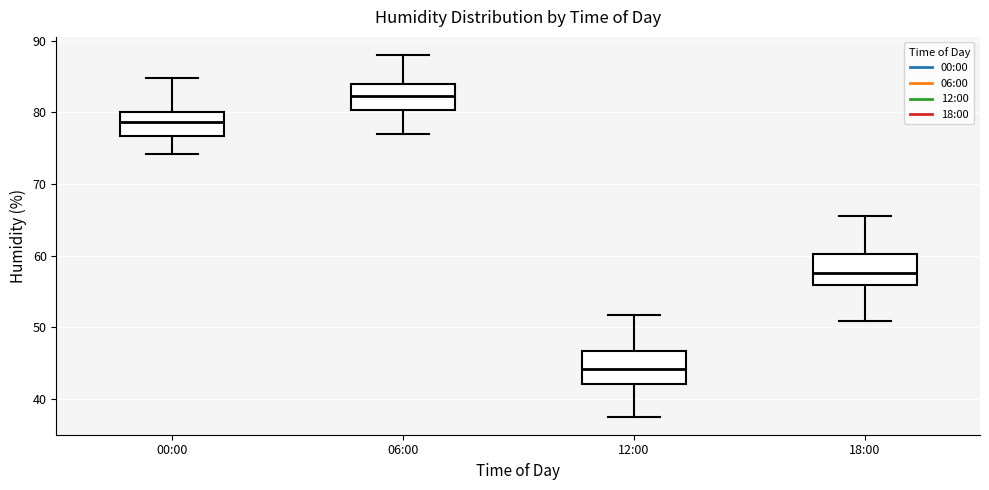

Where does the upper whisker of the box for 06:00 end on the y-axis? The values are not printed on the chart, so give them approximately, as read against the axis.

88